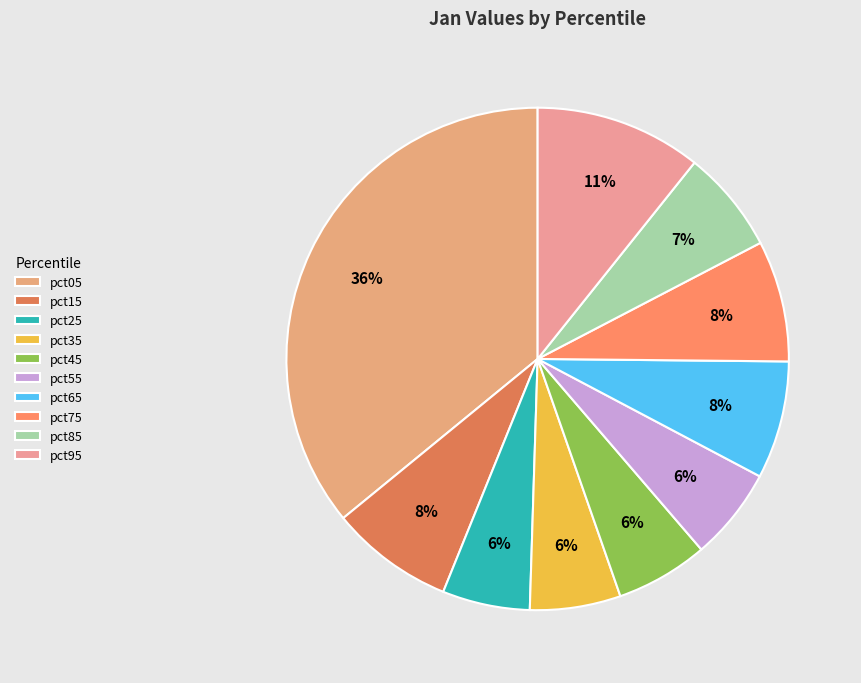

Is the sum of pct85 and pct25 greater than half?

No